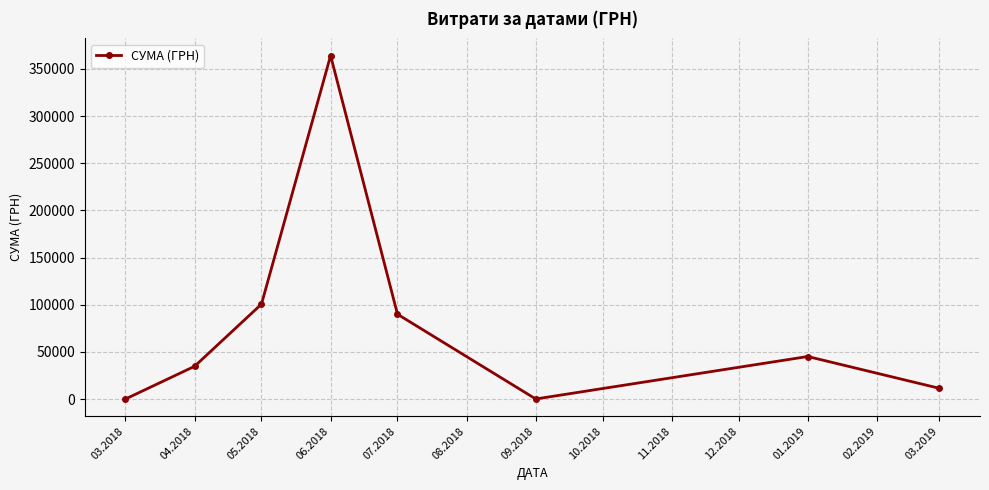

How many points are lower than both their immediate neighbors (excluding endpoints)?

1